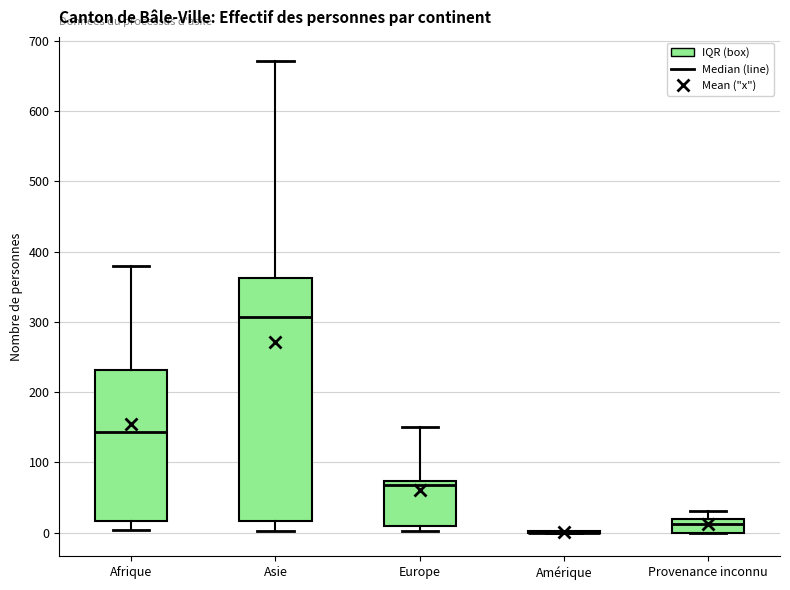

Comparing the boxes themselves (not the whiskers), which one is the tallest?

Asie